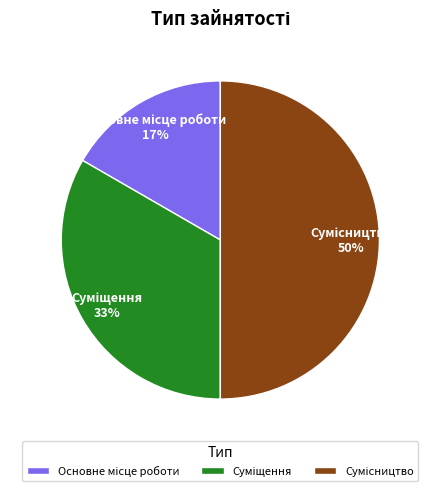

To the nearest percent, what is the average slice percentage?

33%